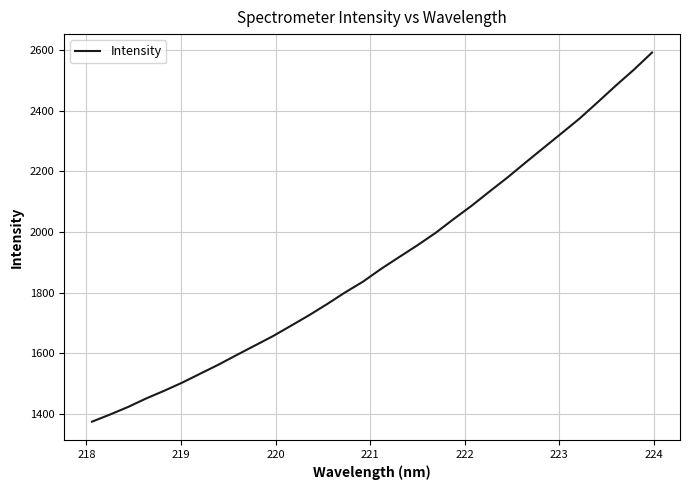

Is this an area chart (filled region under the line)?

No